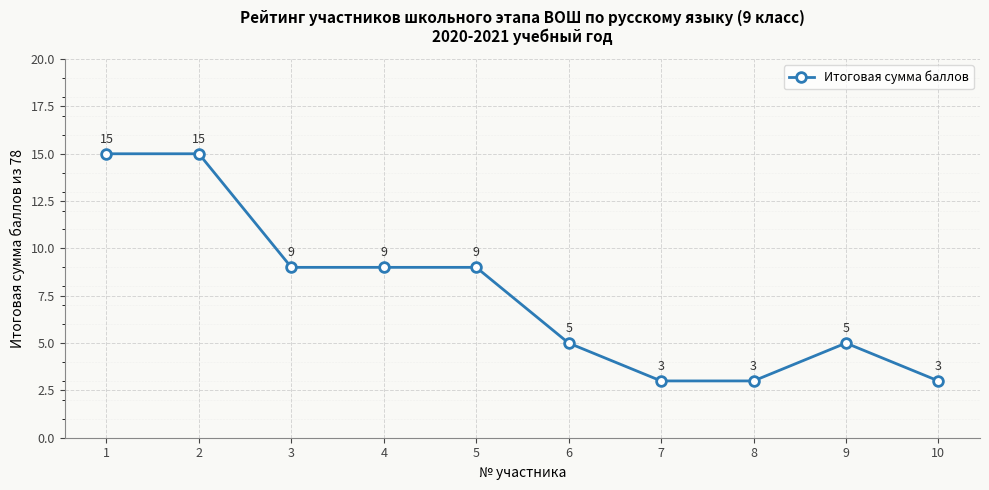

The chart shows a value of 14 at 5. True or false?

False